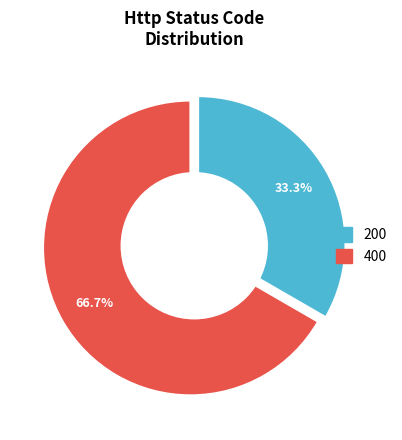

To the nearest percent, what is the average slice percentage?

50%